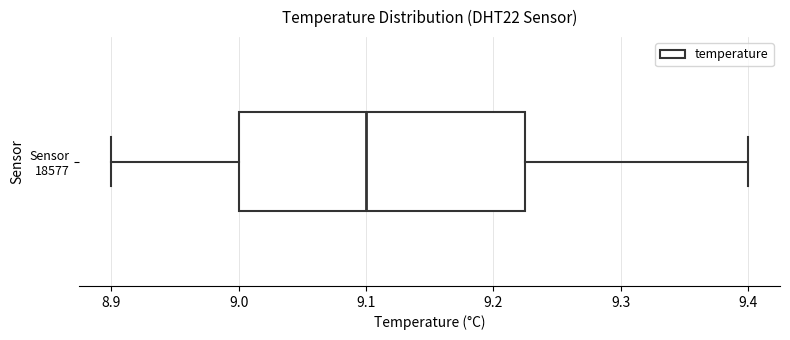

Read this box plot against the x-axis: the position of the median line, the range covered by the box, and the ends of both whiskers. The values are not printed on the chart, so give them approximately, as read against the axis.

median 9.10, box 9.00 to 9.23, whiskers 8.90 to 9.40